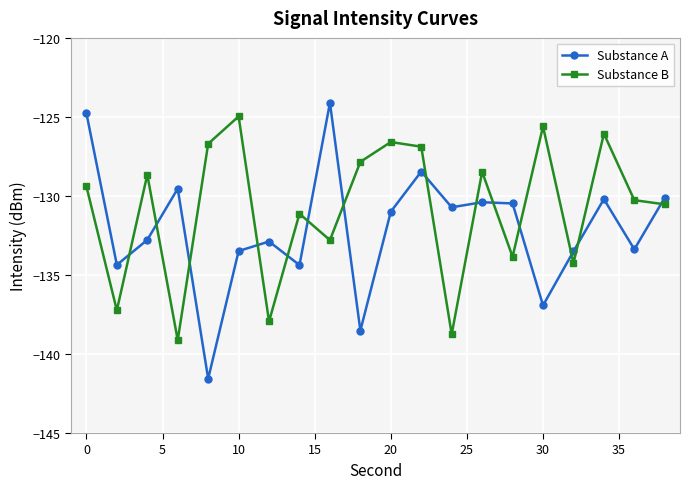

Which series has the largest range (max minus min)?

Substance A